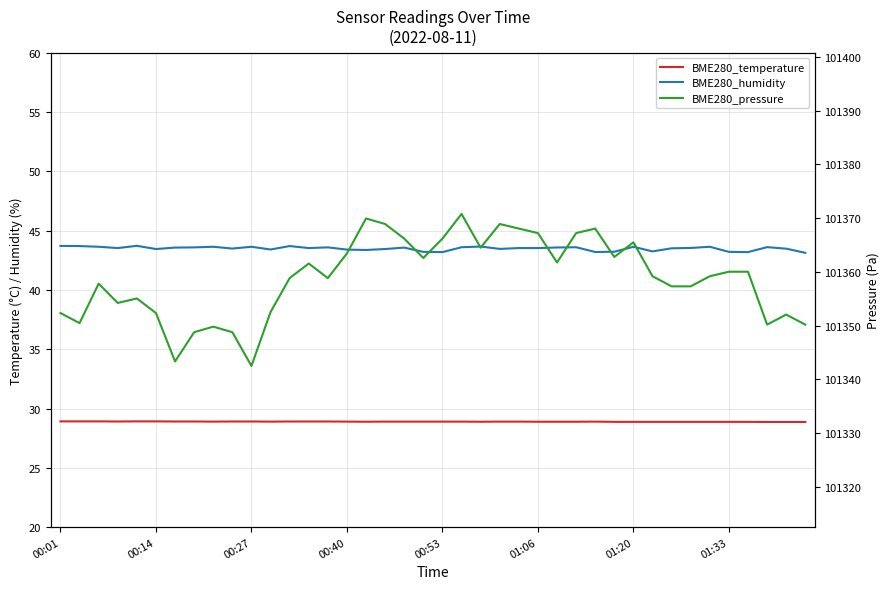

Which series changed the most between 20 and 22?

BME280_pressure